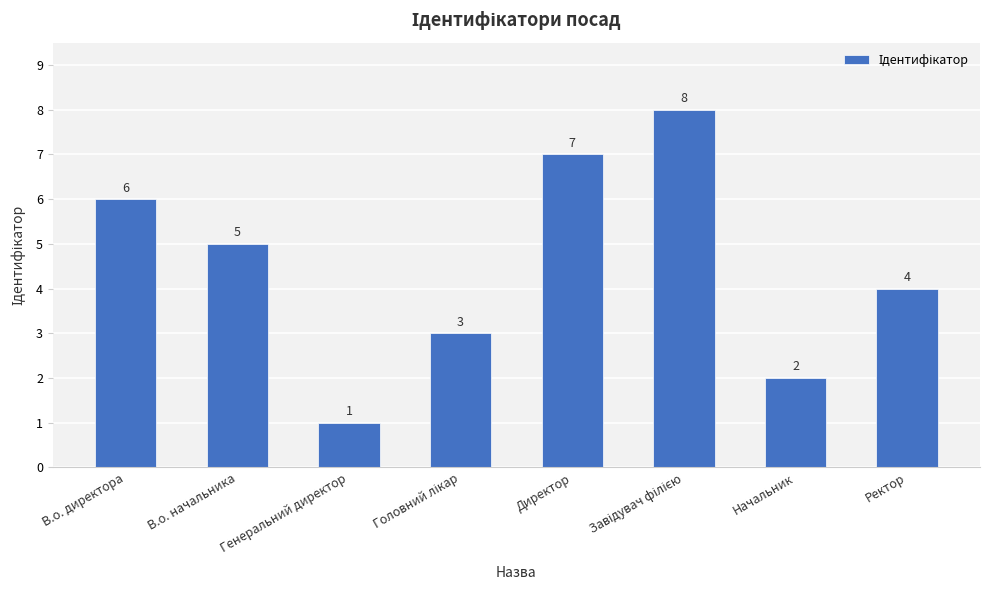

What is the smallest value displayed?

1